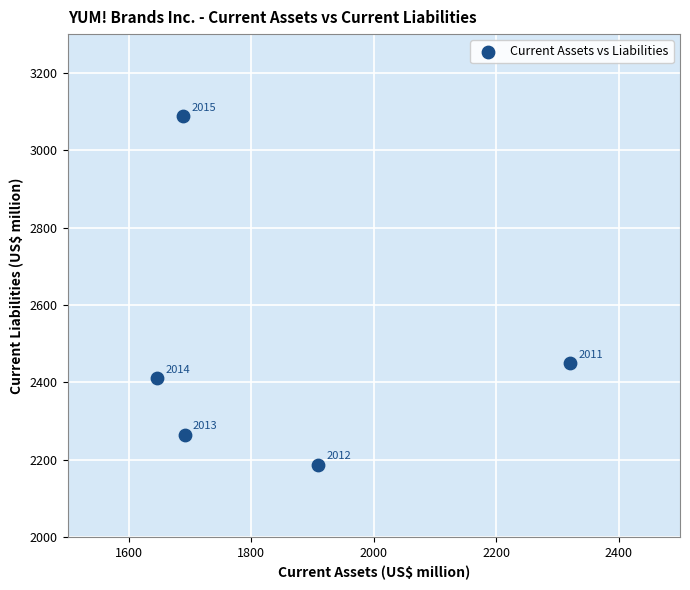

What Y value in the scatter plot is closest to 2638?

2450